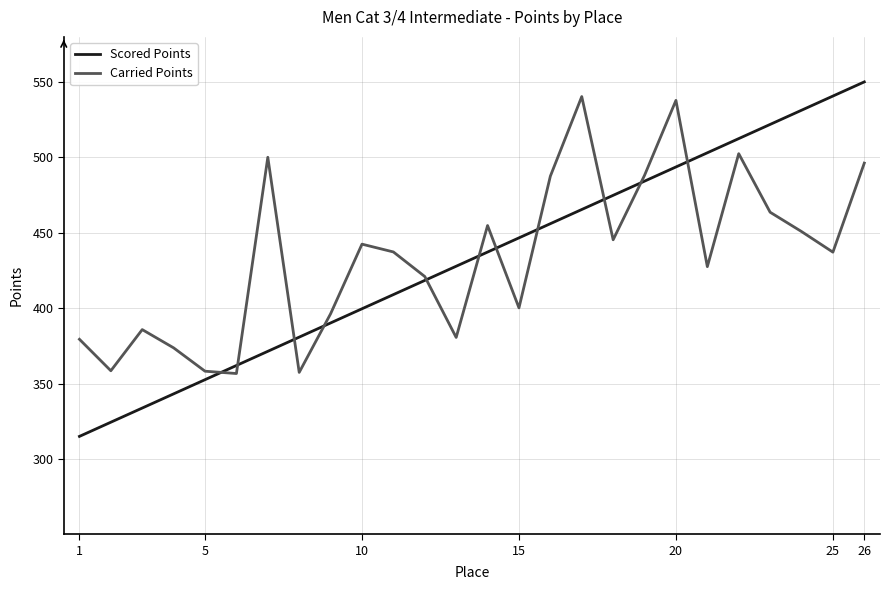

What is the maximum value for Scored Points?

550.1